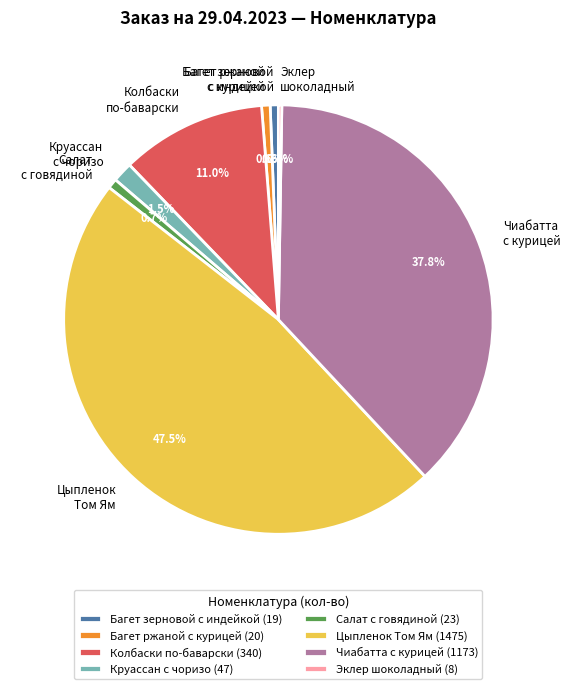

Between Круассан с чоризо and Багет зерновой с индейкой, which is larger?

Круассан с чоризо